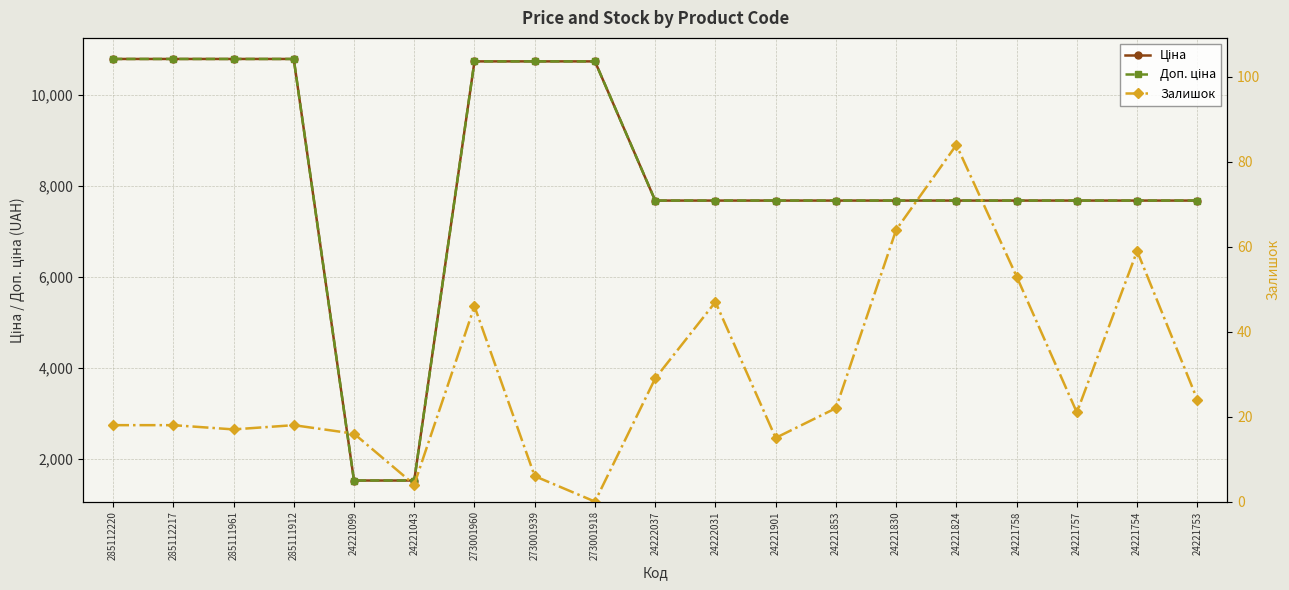

Rank the series at 24222037 from lowest to highest value.

Залишок, Ціна, Доп. ціна